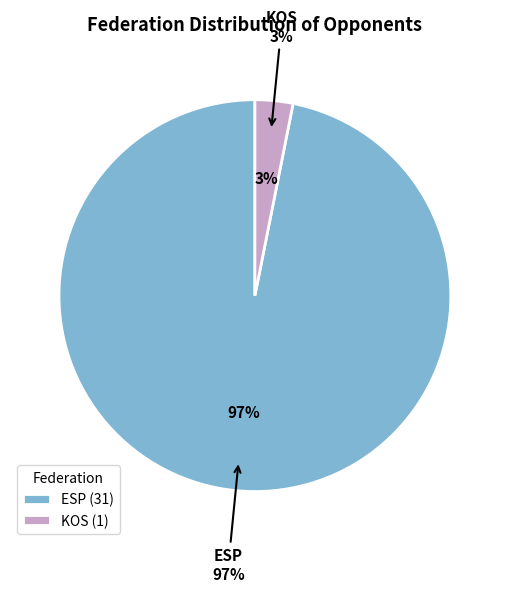

Does ESP represent more than half of the total?

Yes